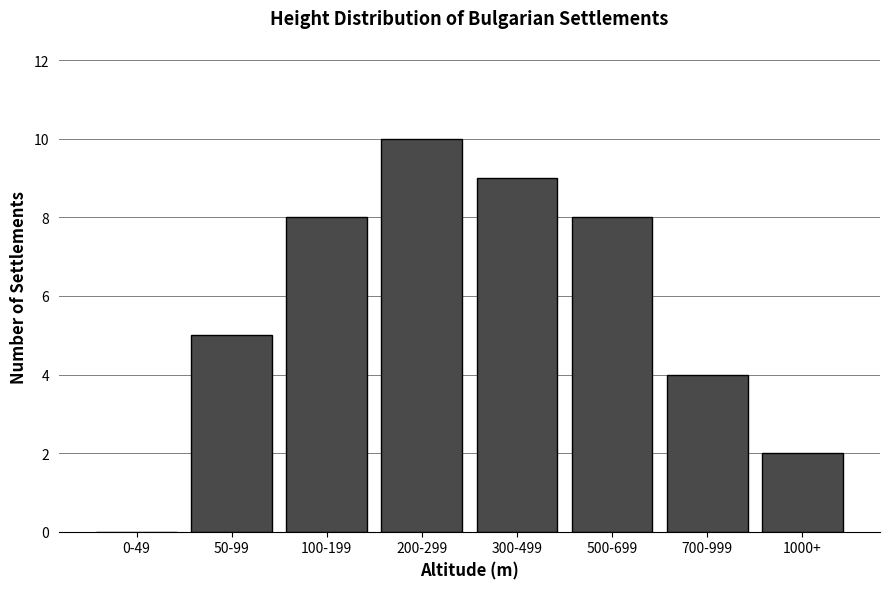

Reading left to right, transcribe all the data shown in this chart.

0-49=0	50-99=5	100-199=8	200-299=10	300-499=9	500-699=8	700-999=4	1000+=2